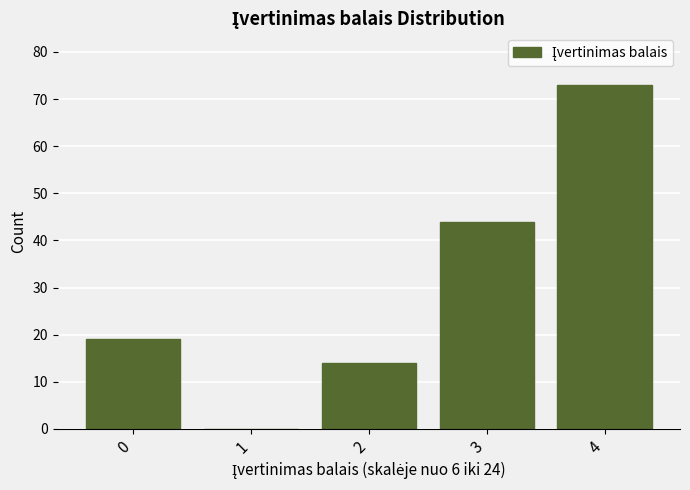

Reading left to right, transcribe all the data shown in this chart.

0=19	1=0	2=14	3=44	4=73